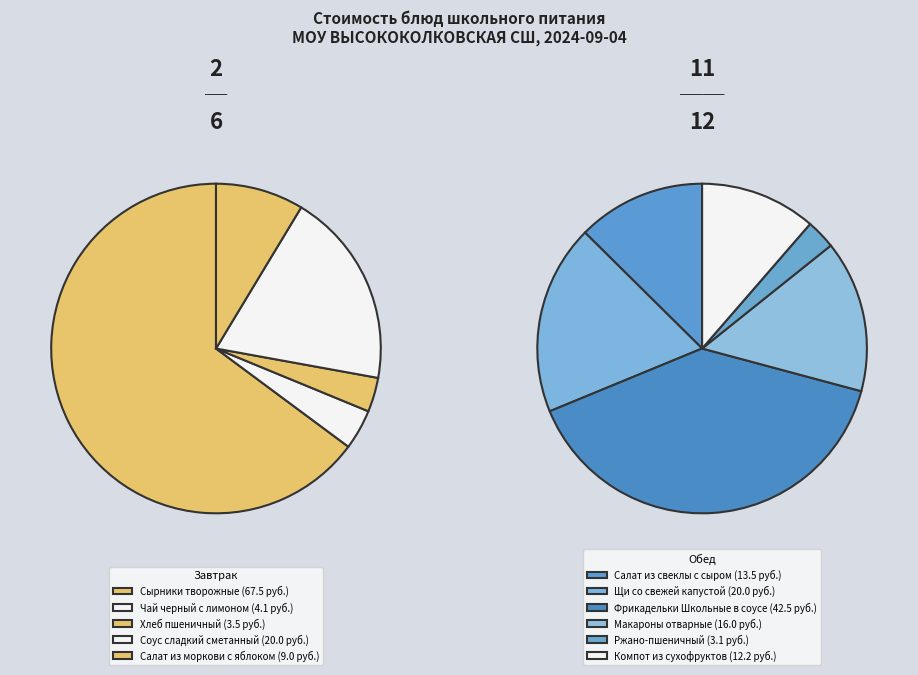

Count the number of slices in the pie.

11